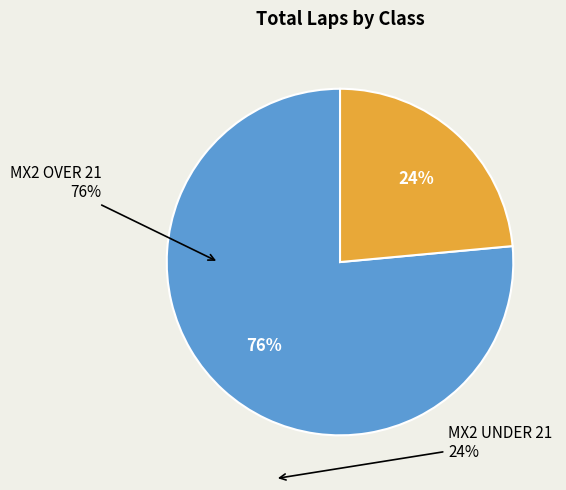

How many segments does this pie chart have?

2